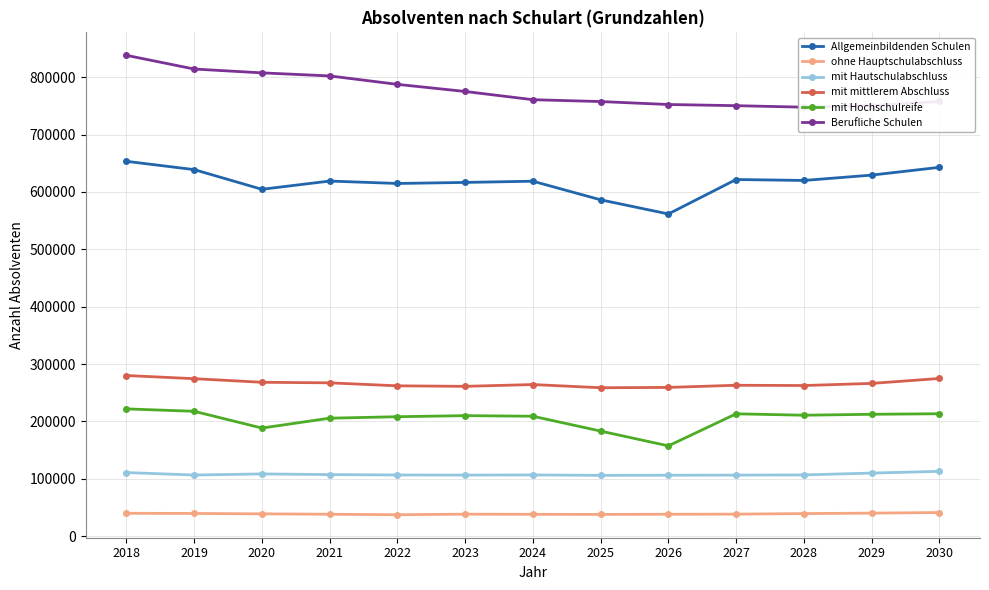

Reading left to right, extract all data points from this chart.

Allgemeinbildenden Schulen: 653318	638860	604552	618923	614719	616544	618651	586232	561569	621636	619963	629285	642827
ohne Hauptschulabschluss: 39911	39596	38903	38230	37336	38381	38107	37916	38212	38425	39376	40170	41187
mit Hautschulabschluss: 110904	106561	108480	107334	106643	106464	106732	105999	106219	106459	106746	109962	112953
mit mittlerem Abschluss: 280025	274484	268224	267232	262031	261147	264278	258692	259254	263021	262552	266255	274848
mit Hochschulreife: 221850	217633	188443	205627	208211	210057	209043	183139	157404	213255	210816	212426	213367
Berufliche Schulen: 838040	814162	807499	802148	787461	775056	760723	757489	752347	750305	747686	750306	757647